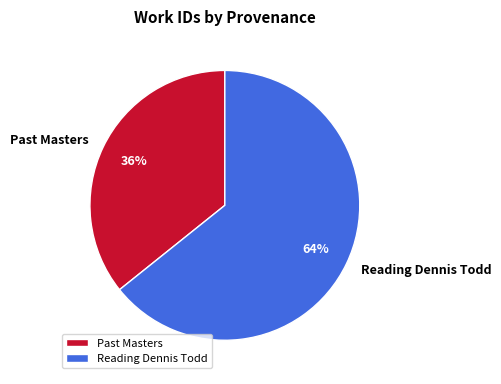

Rank the categories by value from highest to lowest.

Reading Dennis Todd, Past Masters